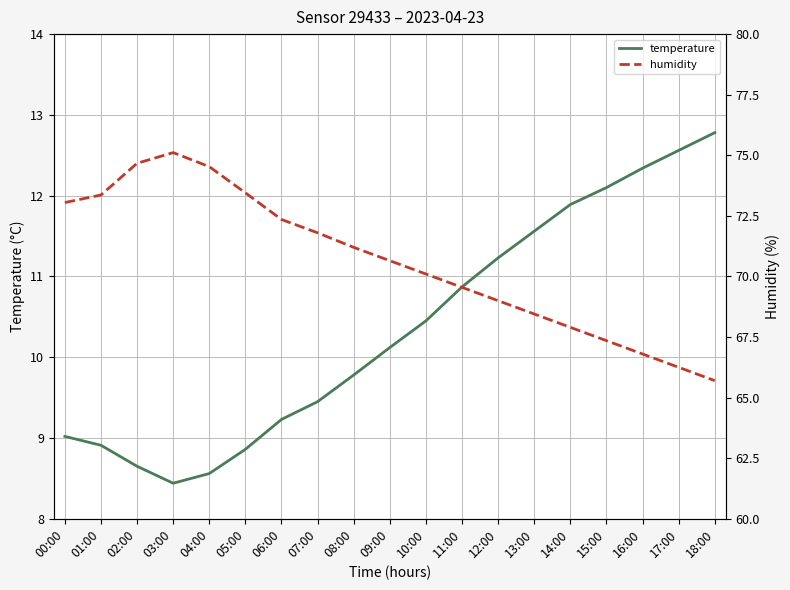

How many values in the humidity series exceed 70?

11